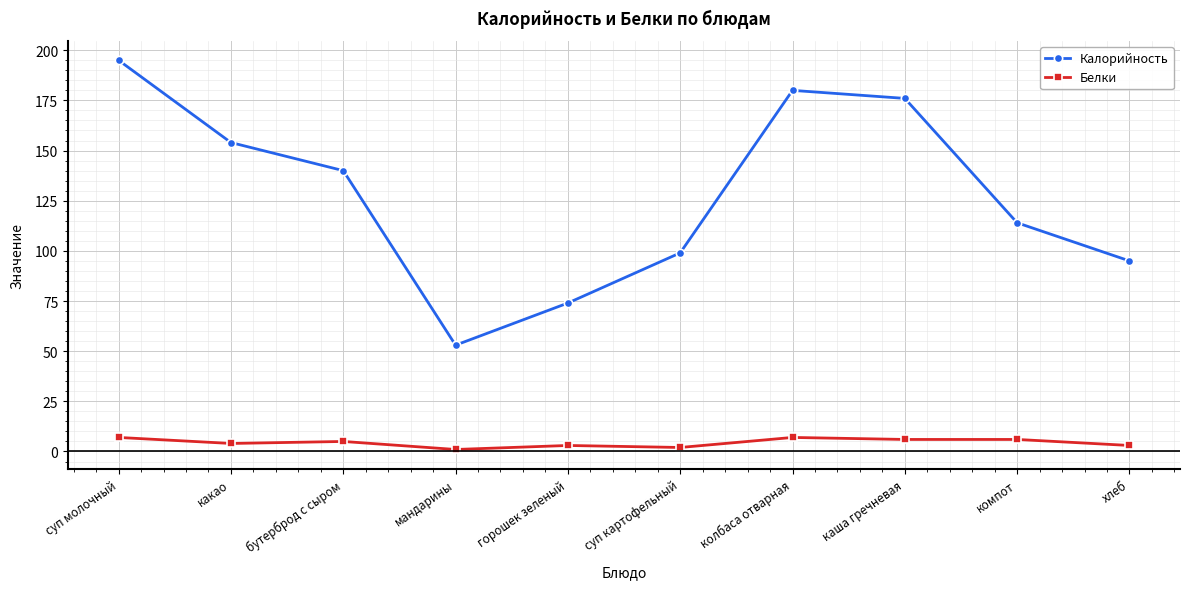

True or false: Калорийность has a value of 95 at хлеб.

True